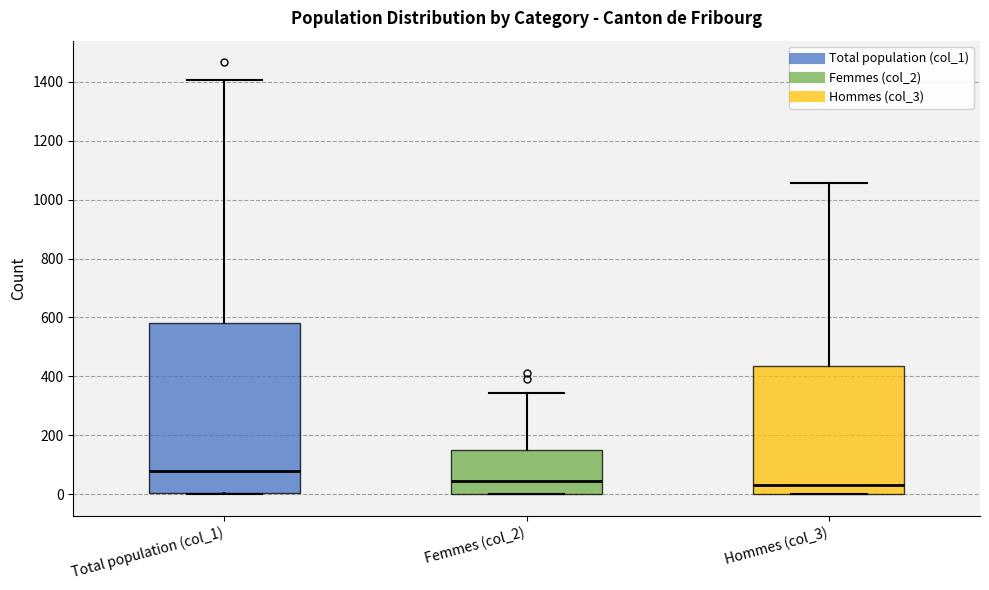

Which box's median line is the highest?

Total population (col_1)